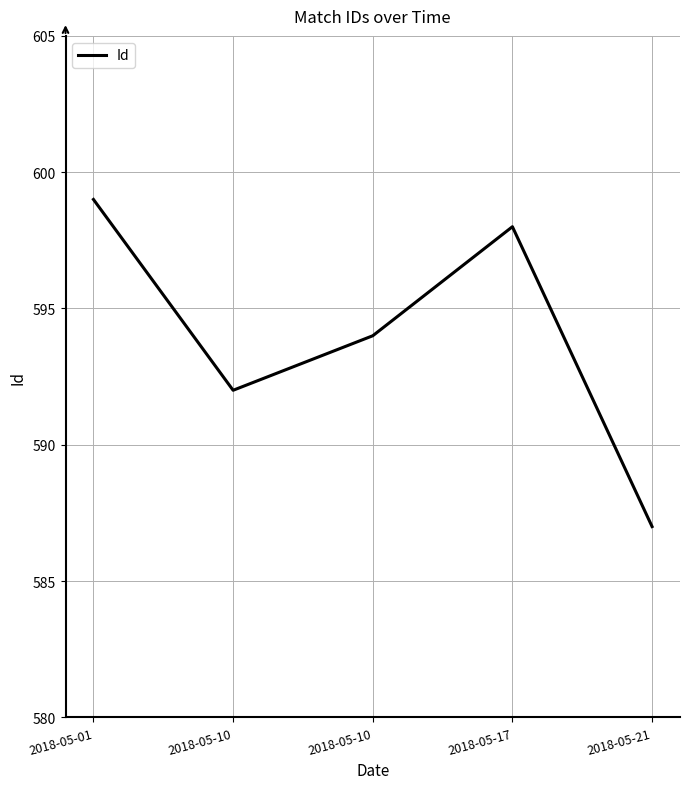

Count the number of data series in this chart.

1